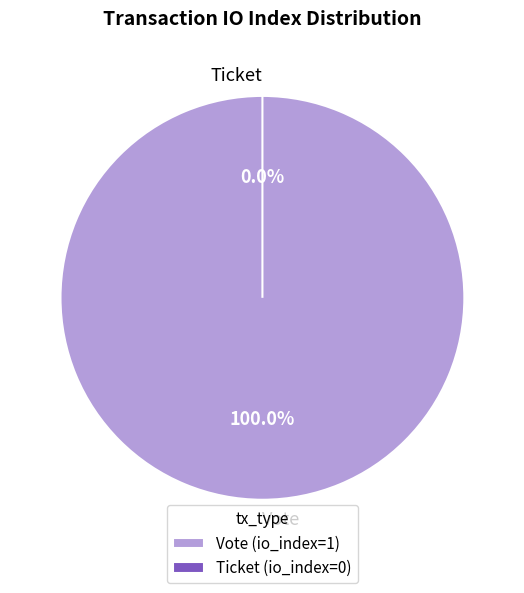

How many slices are in this pie chart?

2